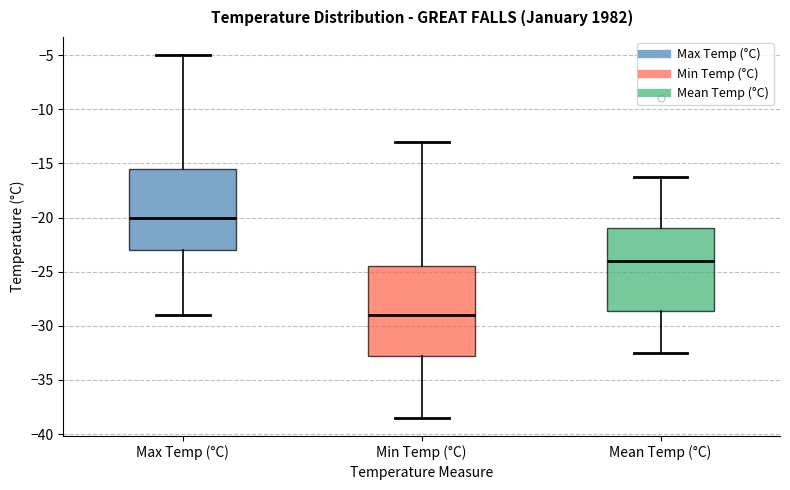

Where is the lower edge of the box for Max Temp (°C) on the y-axis? The values are not printed on the chart, so give them approximately, as read against the axis.

-23.0